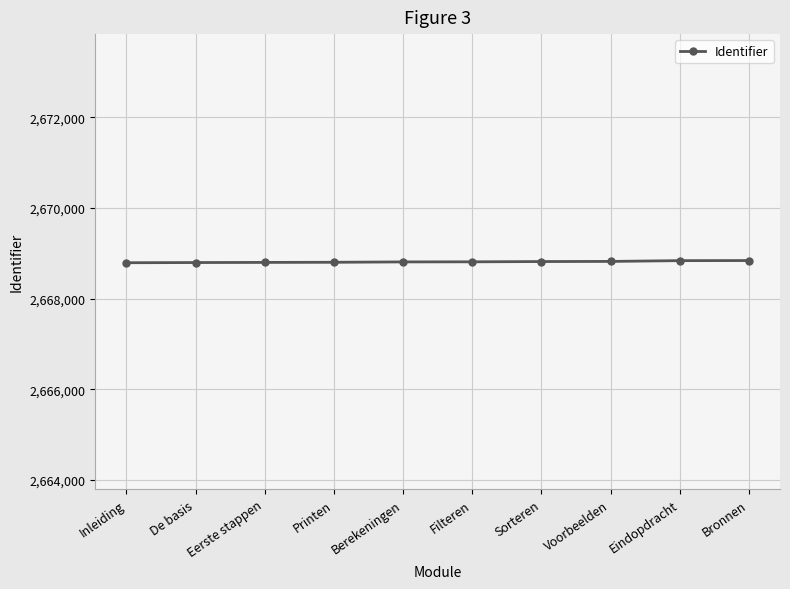

What value does the data have at Inleiding?

2668792